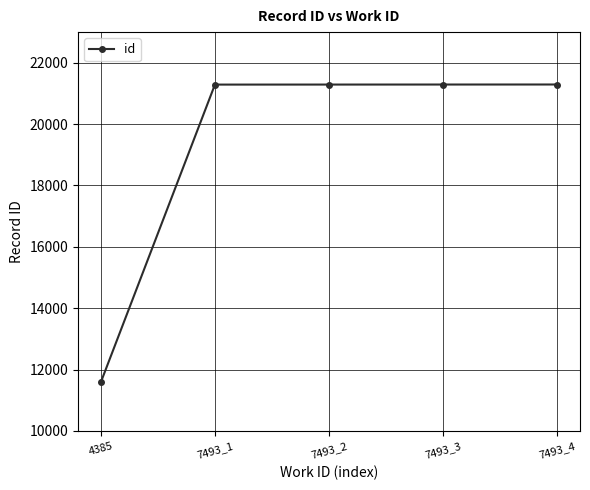

Is it true that the value at 7493_2 is 6020?

False